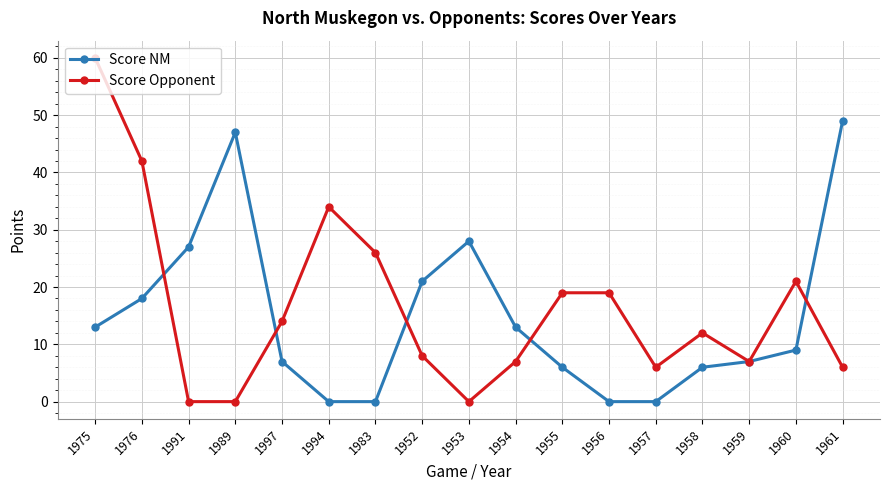

List the series in order of their peak value, lowest first.

Score NM, Score Opponent